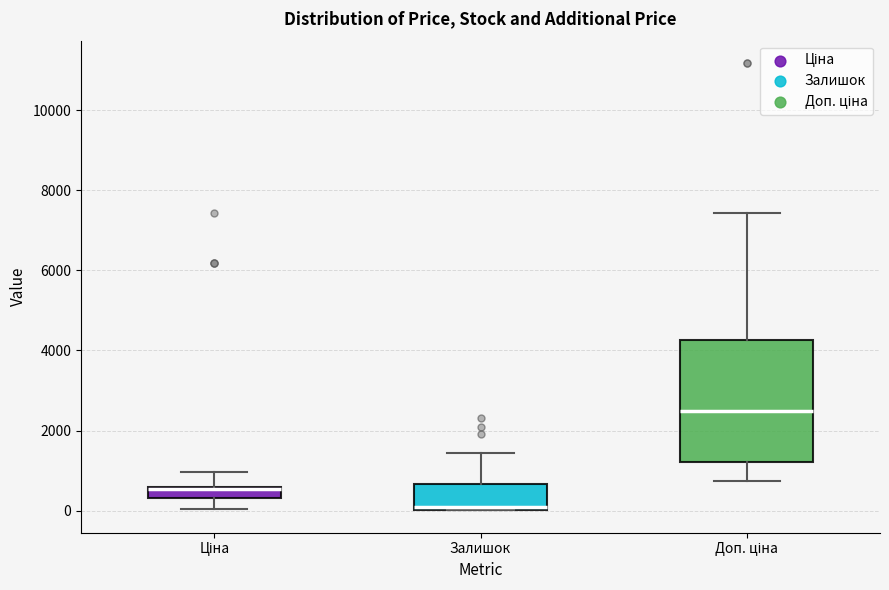

Where does the lower whisker of the box for Доп. ціна end on the y-axis? The values are not printed on the chart, so give them approximately, as read against the axis.

800